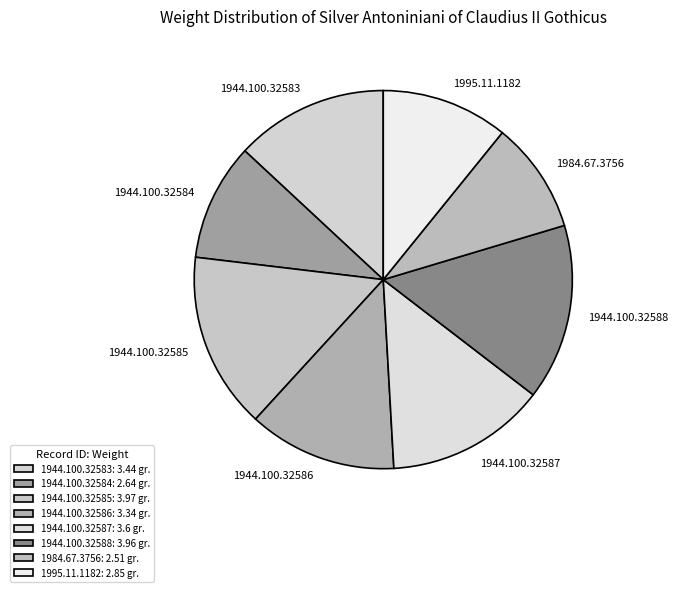

Do 1984.67.3756 and 1944.100.32584 together represent more than half of the pie?

No